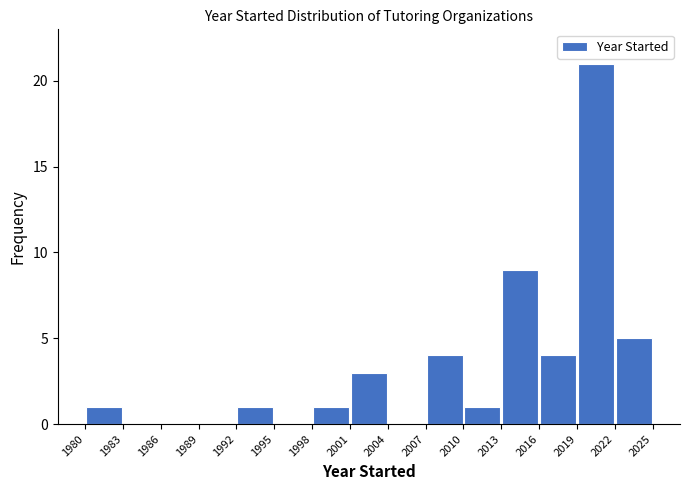

Reading left to right, transcribe this chart: for each bar, give the range it covers on the x-axis and its height. The values are not printed on the chart, so give them approximately, as read against the axis.

1980 to 1983: 1
1983 to 1986: 0
1986 to 1989: 0
1989 to 1992: 0
1992 to 1995: 1
1995 to 1998: 0
1998 to 2001: 1
2001 to 2004: 3
2004 to 2007: 0
2007 to 2010: 4
2010 to 2013: 1
2013 to 2016: 9
2016 to 2019: 4
2019 to 2022: 21
2022 to 2025: 5